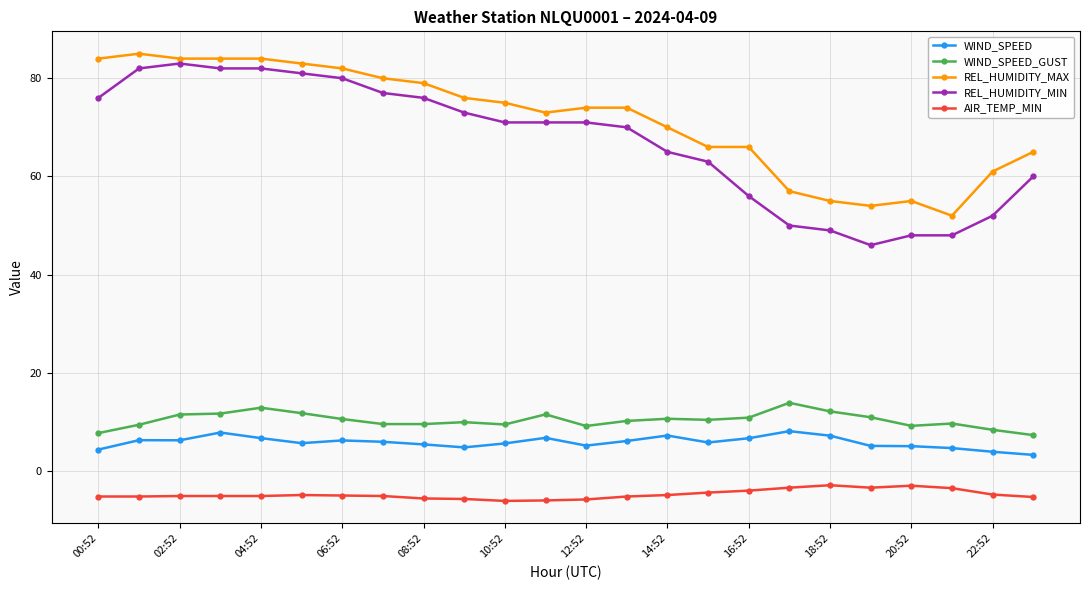

What is the value of the WIND_SPEED_GUST point at the 22nd from the left?

9.7